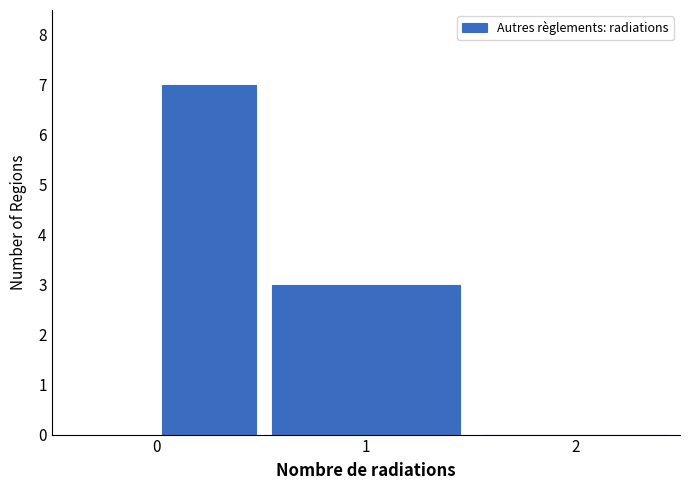

Reading left to right, transcribe this chart: for each bar, give the range it covers on the x-axis and its height. The values are not printed on the chart, so give them approximately, as read against the axis.

0.0 to 0.5: 7
0.5 to 1.5: 3
1.5 to 2.5: 0